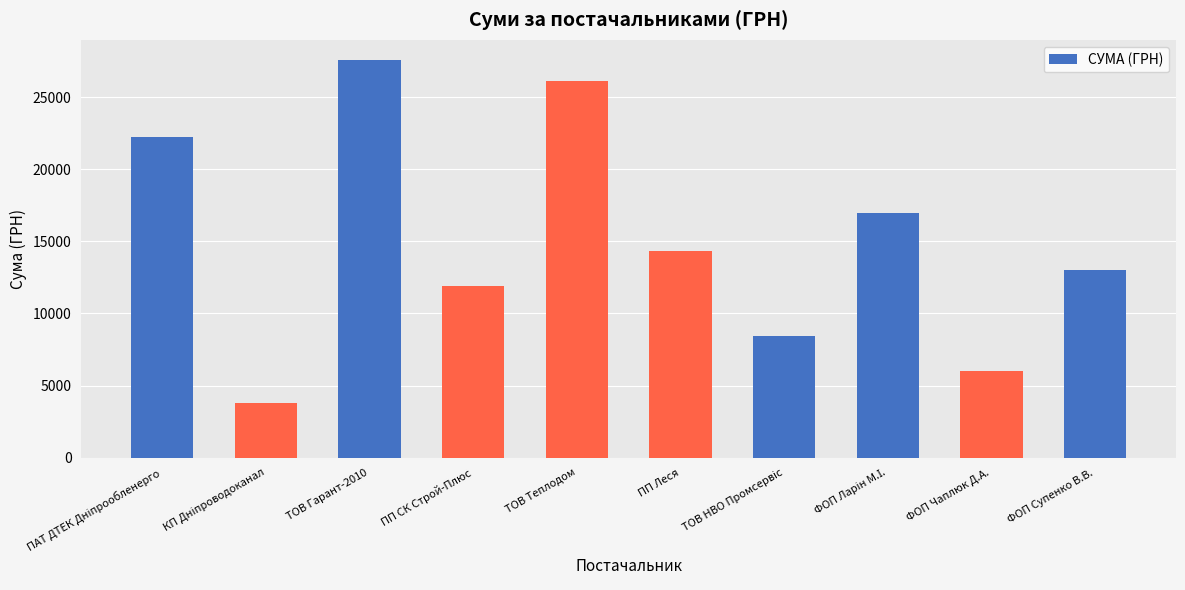

Read the value at ФОП Чаплюк Д.А..

6000.0